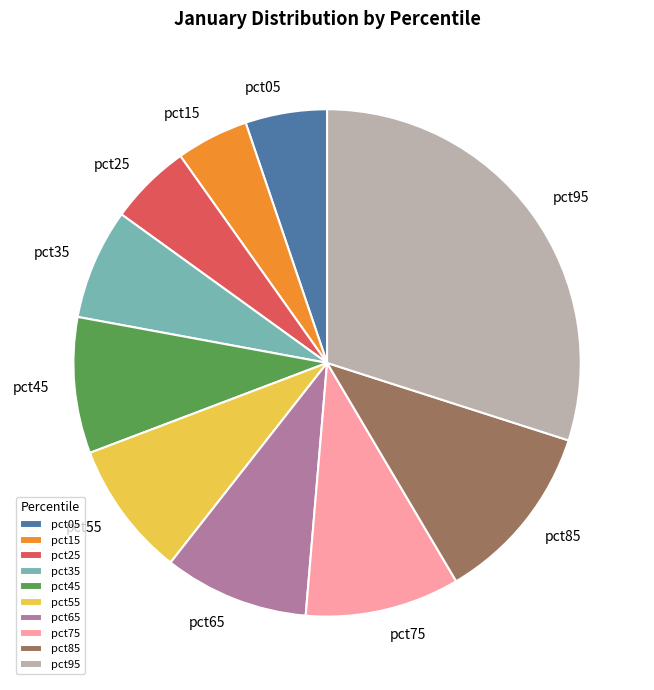

How many slices are in this pie chart?

10